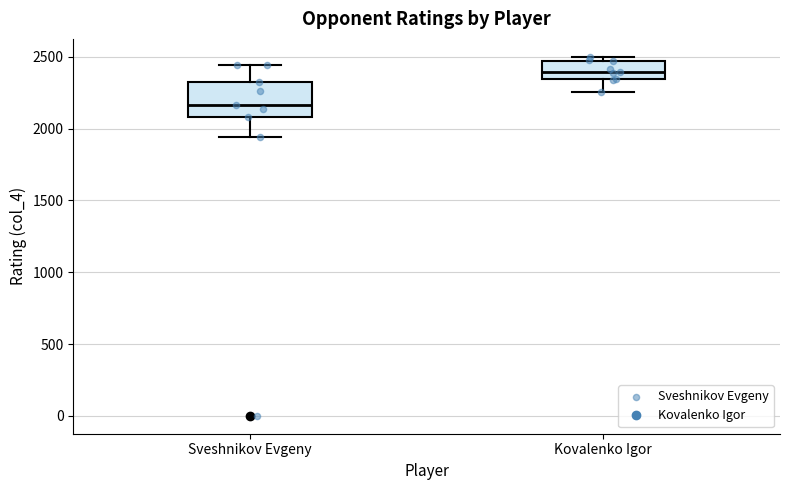

Which box has the lowest median line?

Sveshnikov Evgeny